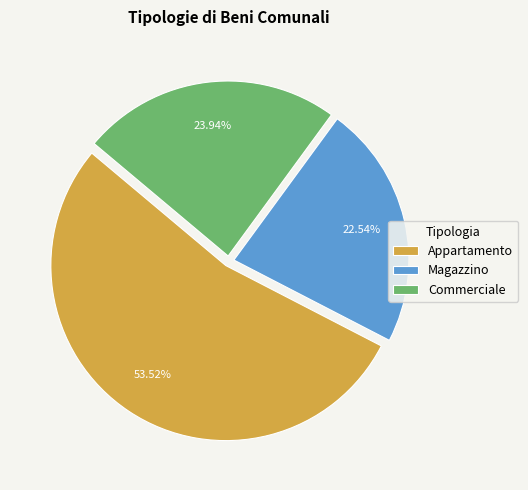

Is it true that Commerciale is 24% of the pie?

True